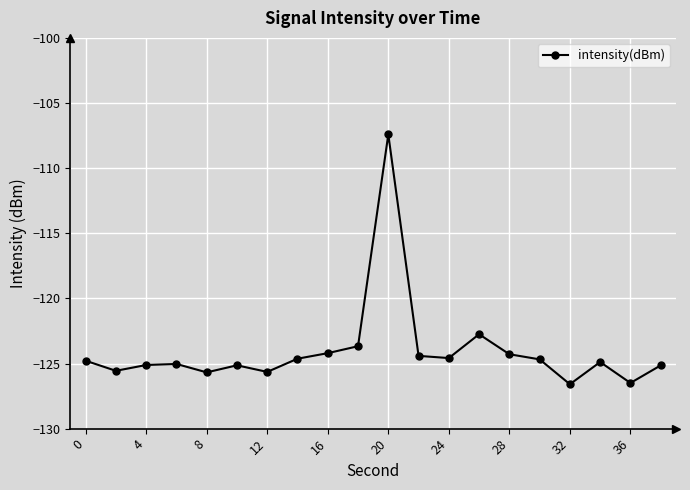

What is the value of the 16th point from the left?

-124.7